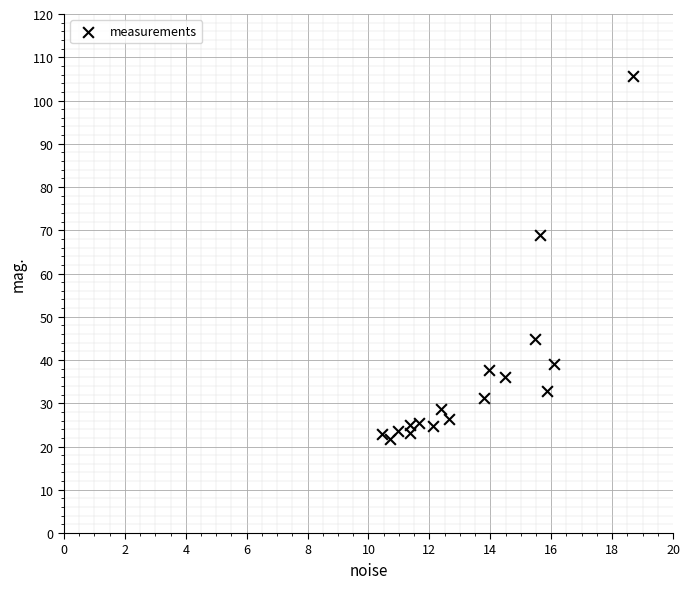

What Y value in the scatter plot is closest to 63?

68.9